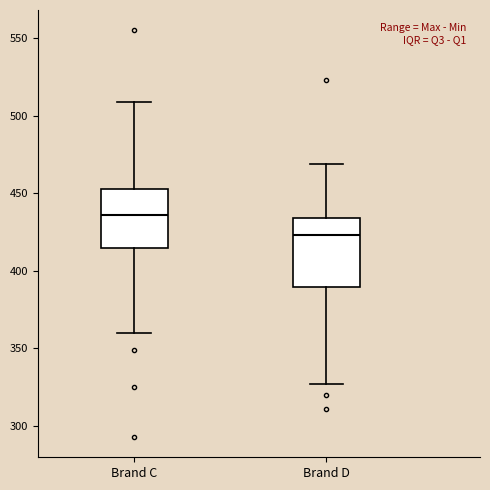

Where does the median line of the box for Brand C sit on the y-axis? The values are not printed on the chart, so give them approximately, as read against the axis.

435